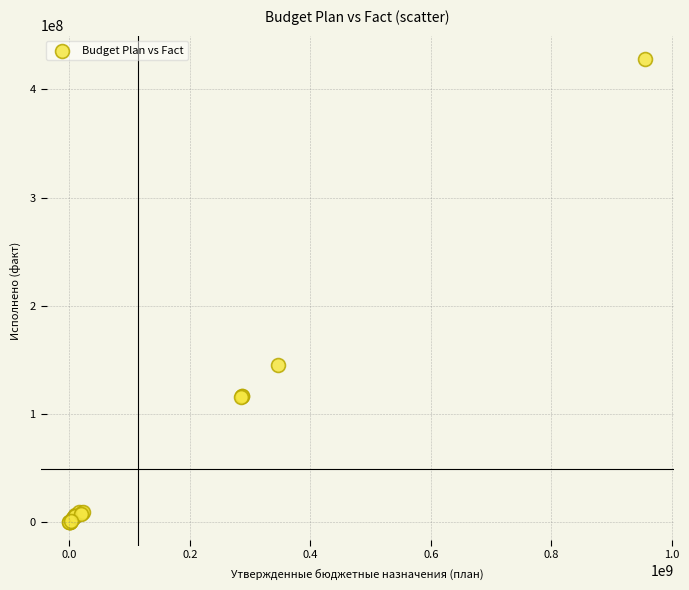

What Y value in the scatter plot is closest to 214089529?

145671889.6